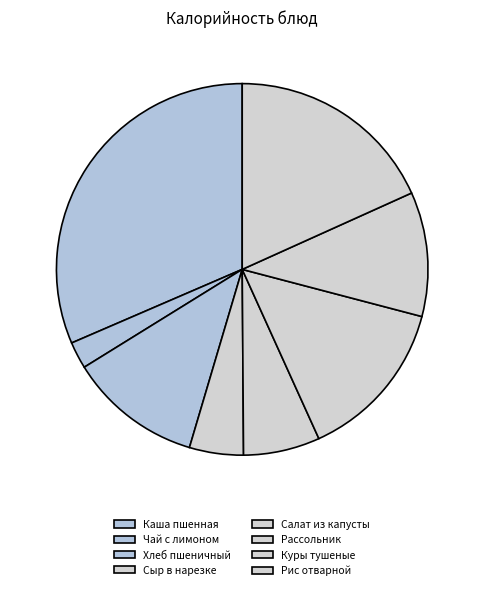

To the nearest percent, what percentage of the pie is Рассольник?

14%